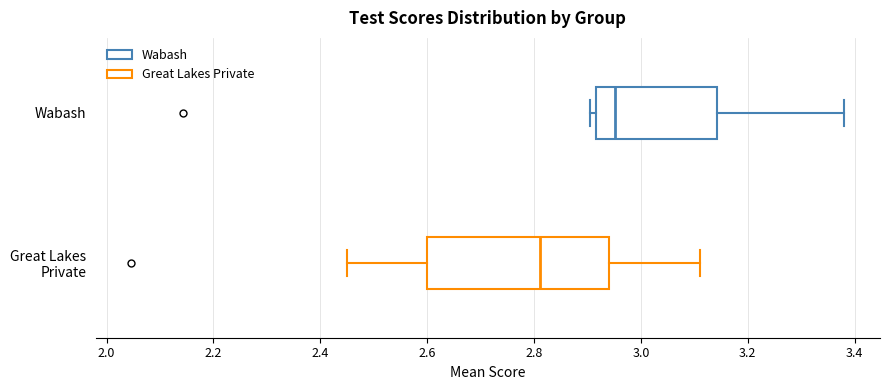

Where does the median line of the box for Great Lakes Private sit on the x-axis? The values are not printed on the chart, so give them approximately, as read against the axis.

2.82